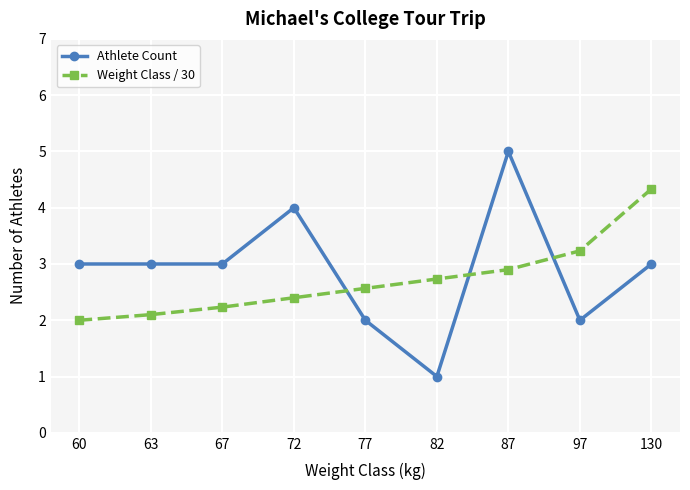

Which series ends up on top after the final intersection of Weight Class / 30 and Athlete Count?

Weight Class / 30